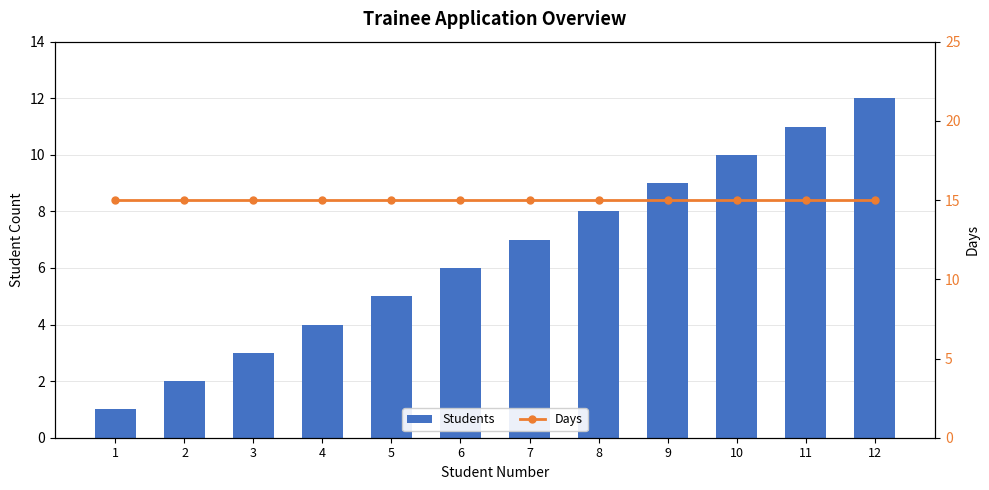

What is the total value across all series at 8?

23